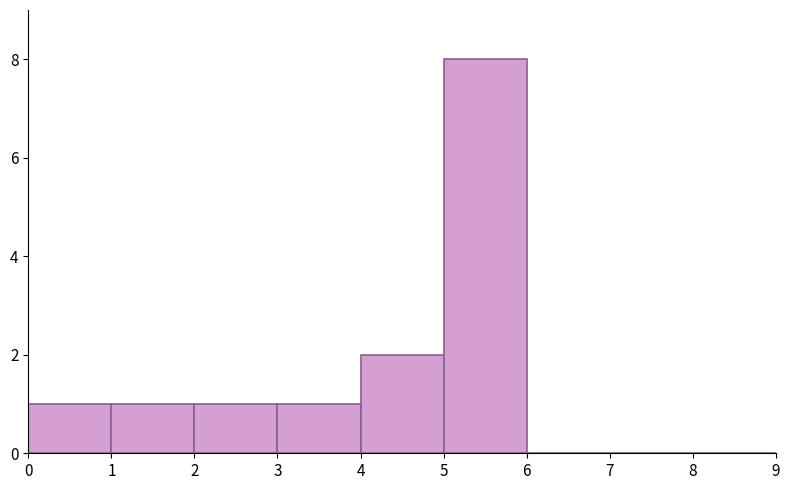

Reading left to right, list every bar in this chart as the range it spans on the x-axis followed by its height. The values are not printed on the chart, so give them approximately, as read against the axis.

0 to 1: 1
1 to 2: 1
2 to 3: 1
3 to 4: 1
4 to 5: 2
5 to 6: 8
6 to 7: 0
7 to 8: 0
8 to 9: 0